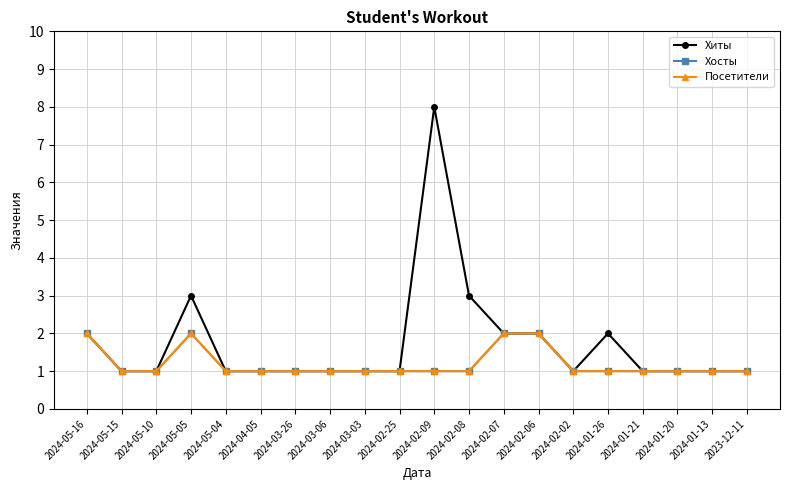

What is the difference between the Посетители values at 2024-04-05 and 2024-05-05?

1